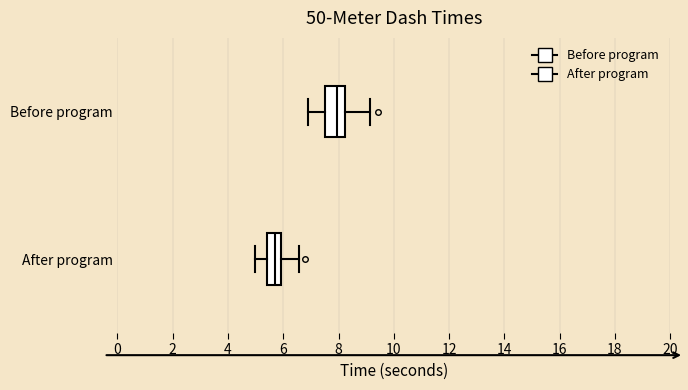

Reading bottom to top, read every box against the x-axis: the position of its median line, the range the box covers, and the ends of its whiskers. The values are not printed on the chart, so give them approximately, as read against the axis.

After program: median 5.8, box 5.4 to 6.0, whiskers 5.0 to 6.6
Before program: median 8.0, box 7.6 to 8.2, whiskers 7.0 to 9.2